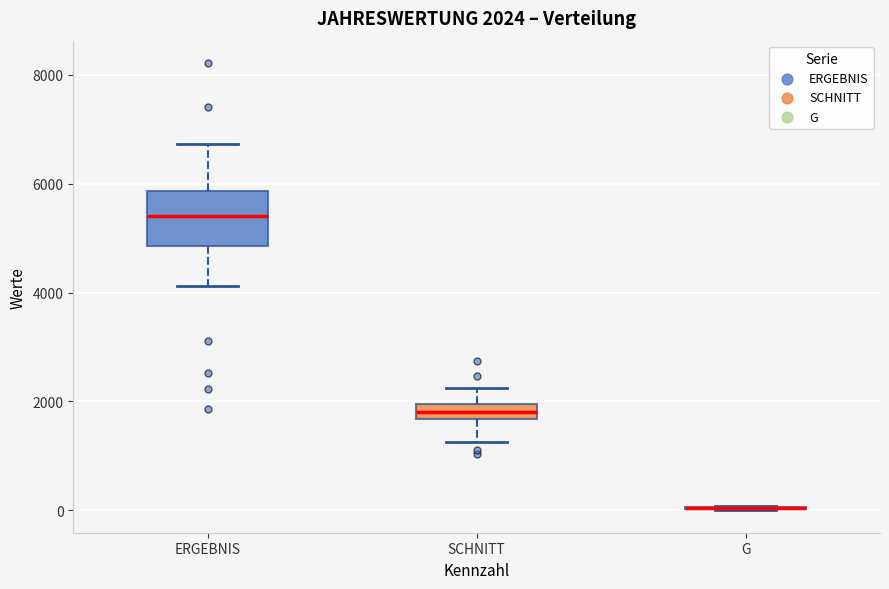

Which box is the tallest, from its lower edge to its upper edge?

ERGEBNIS